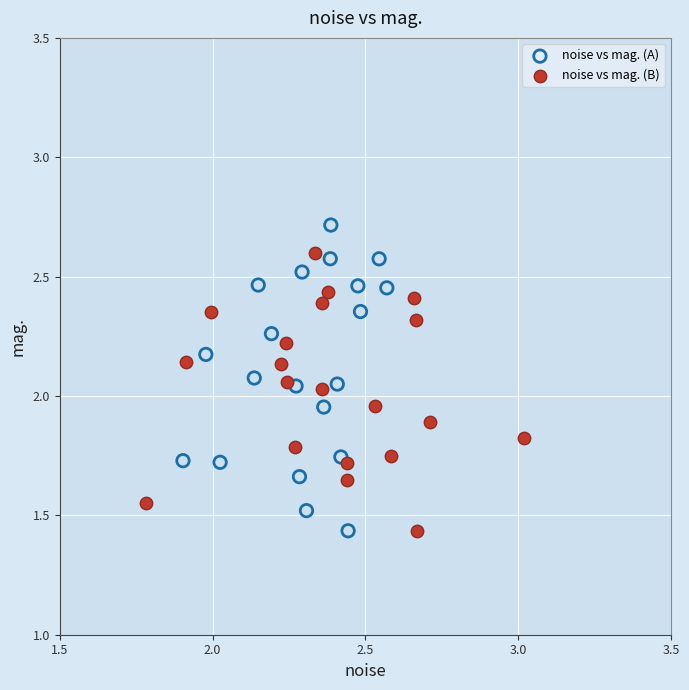

Which series contains the highest Y value?

noise vs mag. (A)